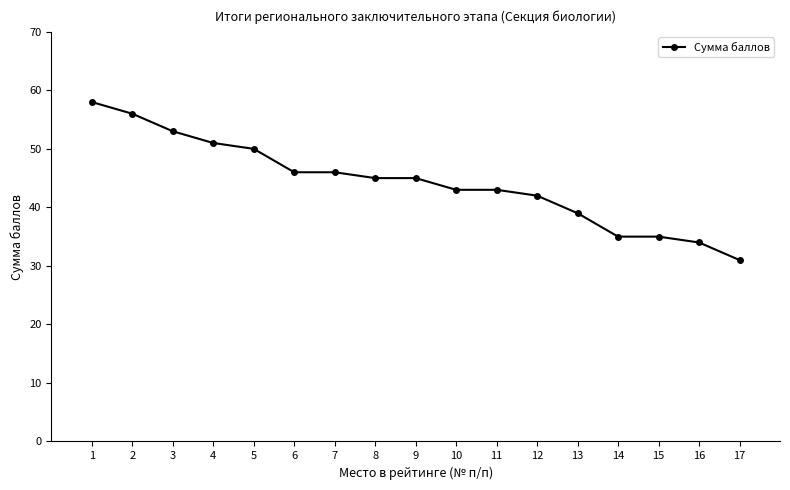

What is the difference between the maximum and second lowest values?

24